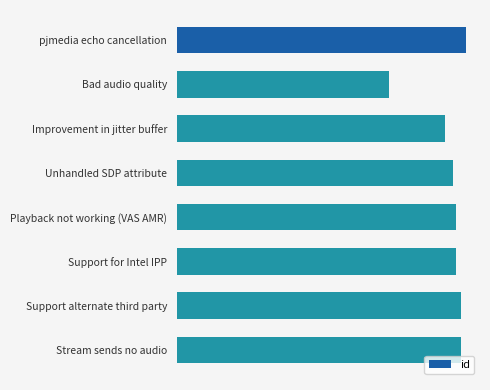

What is the greatest value displayed?

1042